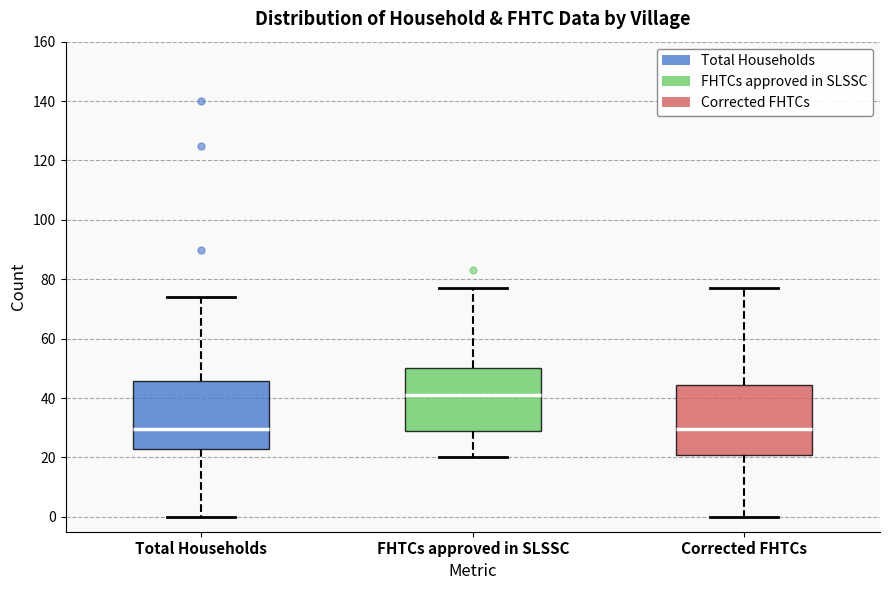

Where is the lower edge of the box for Corrected FHTCs on the y-axis? The values are not printed on the chart, so give them approximately, as read against the axis.

20